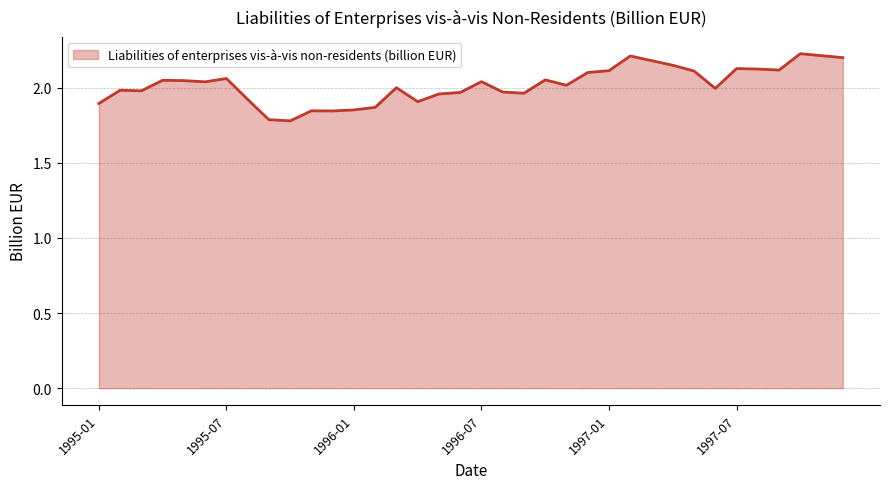

Does the chart have visible grid lines?

Yes